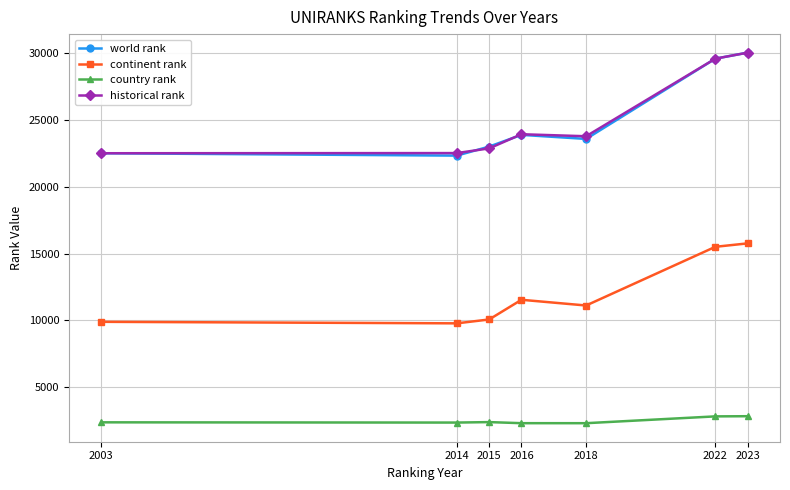

What is the value of the continent rank point at the 4th from the left?

11531.0